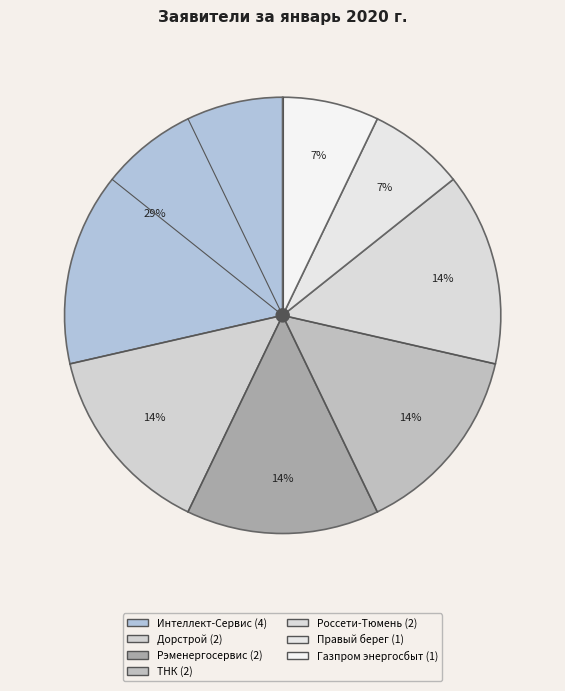

Rank the categories by value from lowest to highest.

УК «Правый берег», АО «Газпром энергосбыт Тюмень», ООО "Дорстрой", ООО "Рэменергосервис", ООО "ТНК", АО «Россети-Тюмень» ТЭС, ООО "Агентство Интеллект-Сервис"